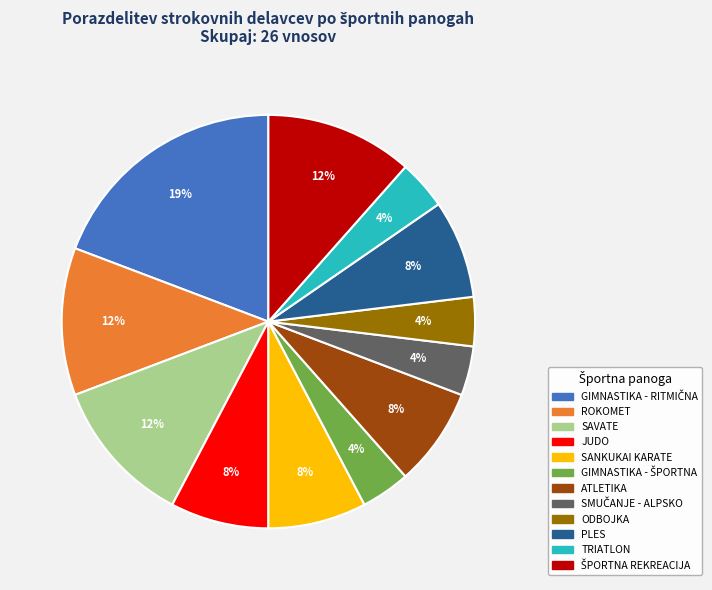

Does any single category account for the majority?

No